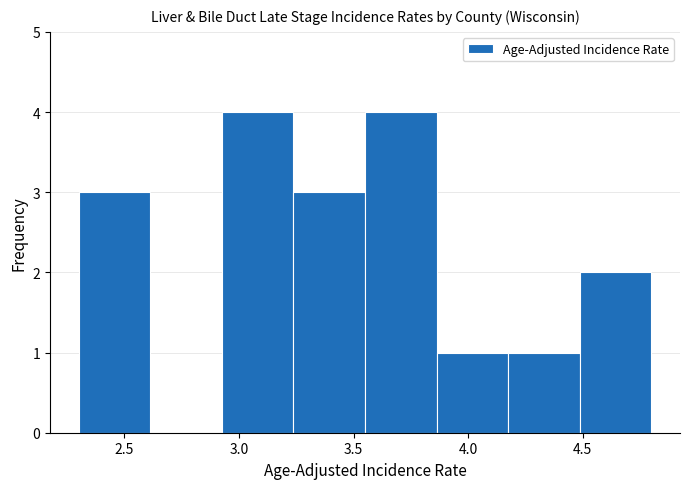

Reading left to right, list every bar in this chart as the range it spans on the x-axis followed by its height. Neither the bar edges nor the heights are printed on the chart, so give them approximately, as read against the axes.

2.30 to 2.60: 3
2.60 to 2.95: 0
2.95 to 3.25: 4
3.25 to 3.55: 3
3.55 to 3.85: 4
3.85 to 4.20: 1
4.20 to 4.50: 1
4.50 to 4.80: 2